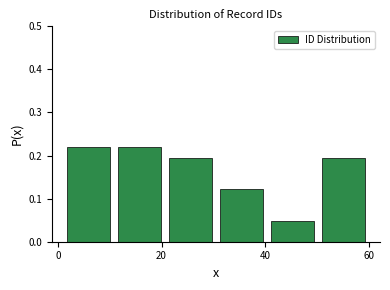

Reading left to right, list every bar in this chart as the range it spans on the x-axis followed by its height. Neither the bar edges nor the heights are printed on the chart, so give them approximately, as read against the axes.

2 to 10: 0.22
10 to 20: 0.22
20 to 30: 0.20
30 to 40: 0.12
40 to 50: 0.05
50 to 60: 0.20